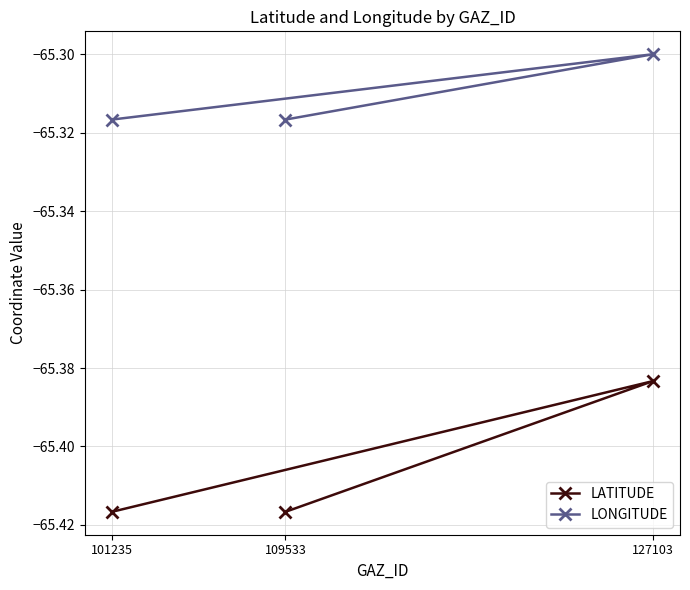

Is the value of LONGITUDE at 127103 greater than the value of LATITUDE at 101235?

Yes